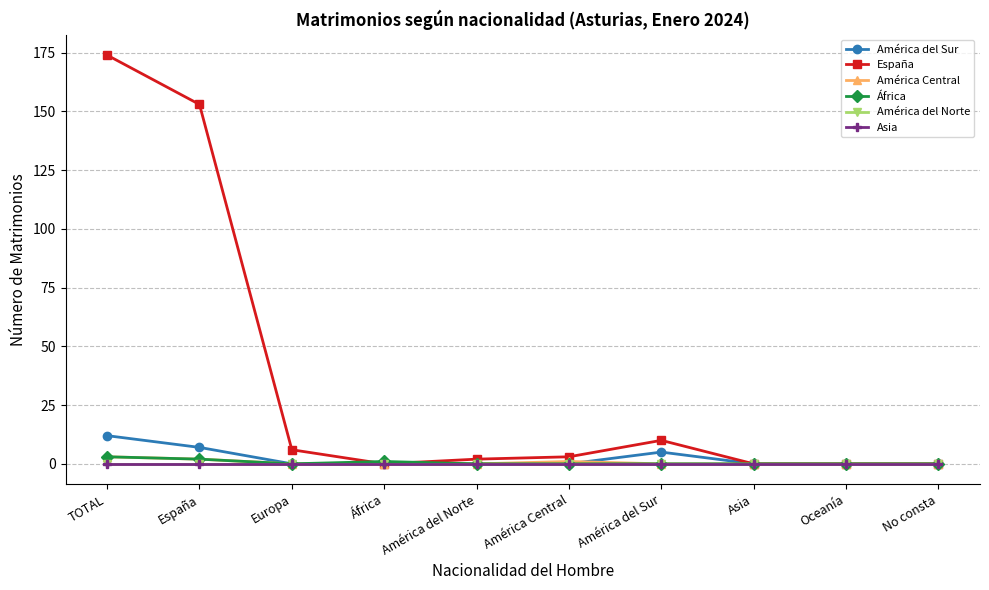

How many interior local peaks does the España series have?

1